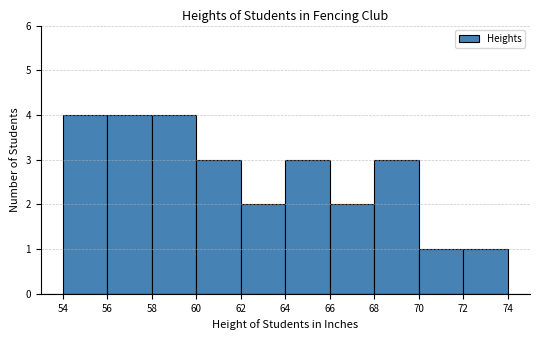

Reading left to right, transcribe this chart: for each bar, give the range it covers on the x-axis and its height. The values are not printed on the chart, so give them approximately, as read against the axis.

54 to 56: 4
56 to 58: 4
58 to 60: 4
60 to 62: 3
62 to 64: 2
64 to 66: 3
66 to 68: 2
68 to 70: 3
70 to 72: 1
72 to 74: 1